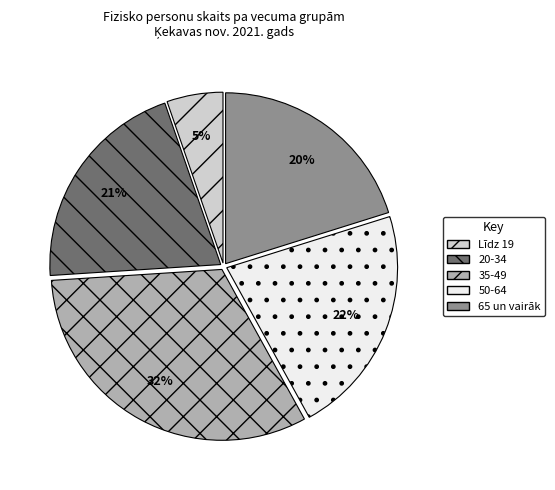

The Līdz 19 slice represents 18% of the pie. True or false?

False